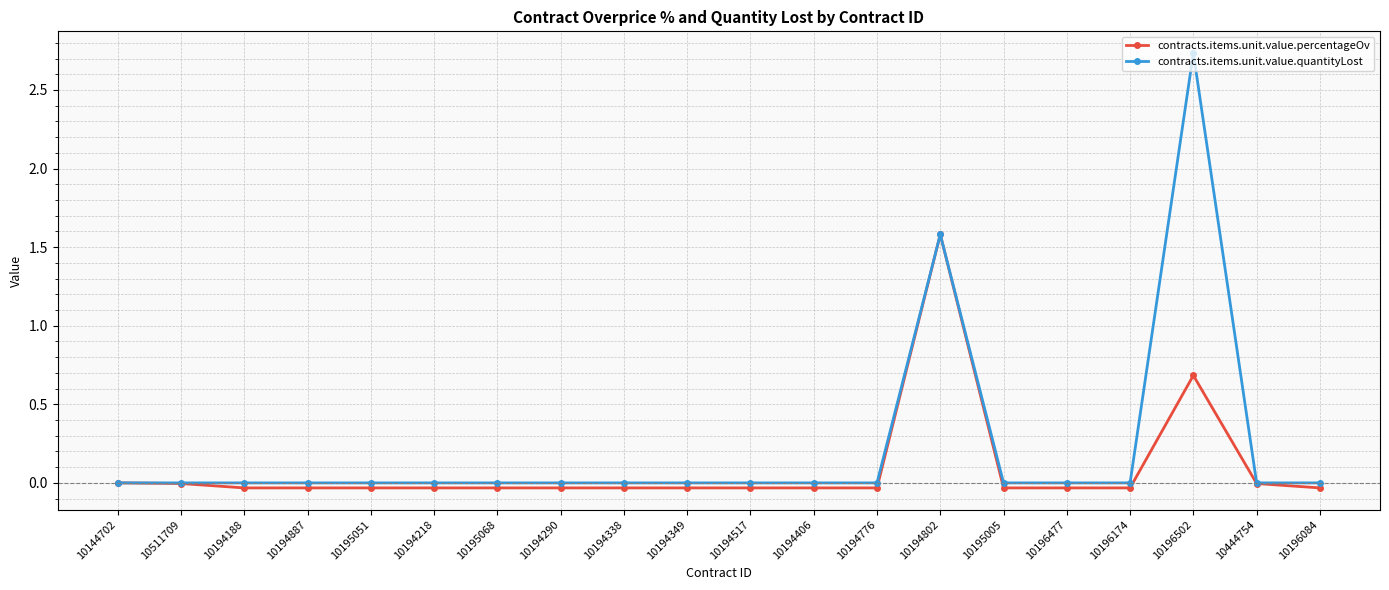

Which series has the widest spread of values?

contracts.items.unit.value.quantityLost